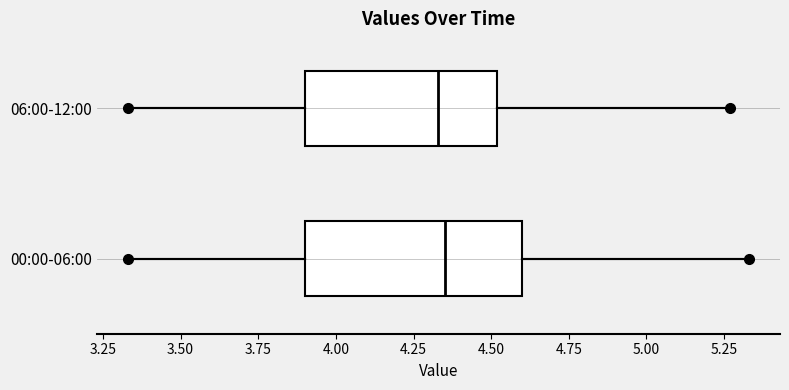

Reading bottom to top, transcribe this box plot: for each box, give where its median line is, the range the box spans, and where its two whiskers end, as read against the x-axis. The values are not printed on the chart, so give them approximately, as read against the axis.

00:00-06:00: median 4.35, box 3.90 to 4.60, whiskers 3.35 to 5.35
06:00-12:00: median 4.35, box 3.90 to 4.50, whiskers 3.35 to 5.25